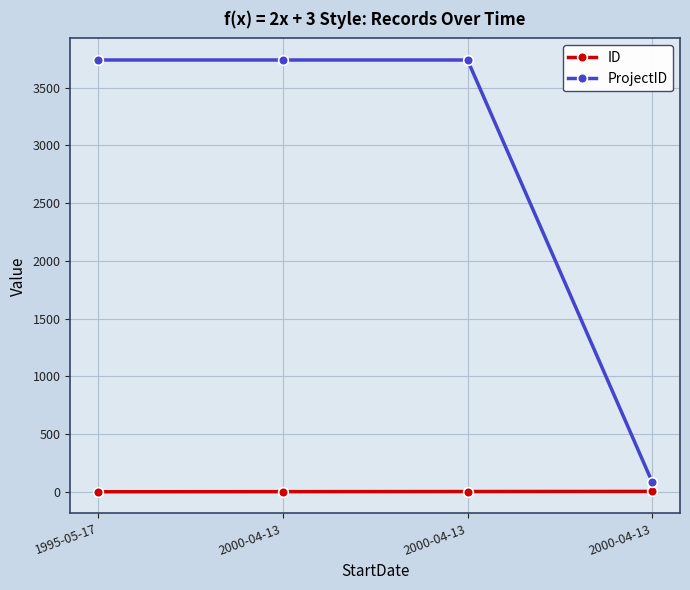

Which series has the largest total across all categories?

ProjectID